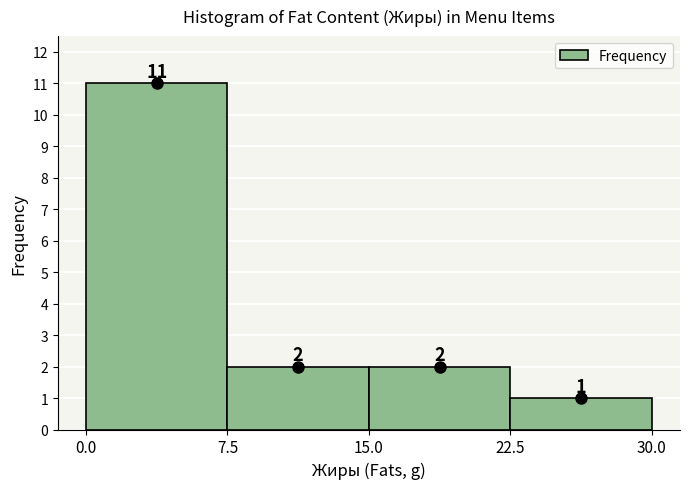

Reading left to right, transcribe this chart: for each bar, give the range it covers on the x-axis and its height.

0.0 to 7.5: 11
7.5 to 15.0: 2
15.0 to 22.5: 2
22.5 to 30.0: 1